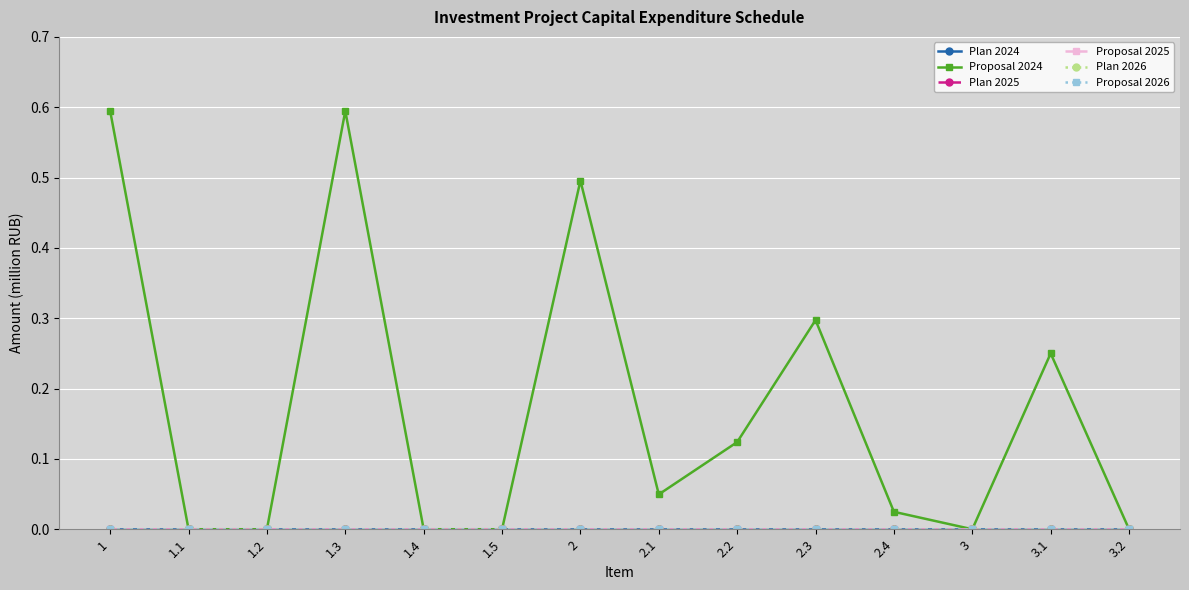

List the labels in order of Proposal 2026 value, largest first.

1, 1.1, 1.2, 1.3, 1.4, 1.5, 2, 2.1, 2.2, 2.3, 2.4, 3, 3.1, 3.2